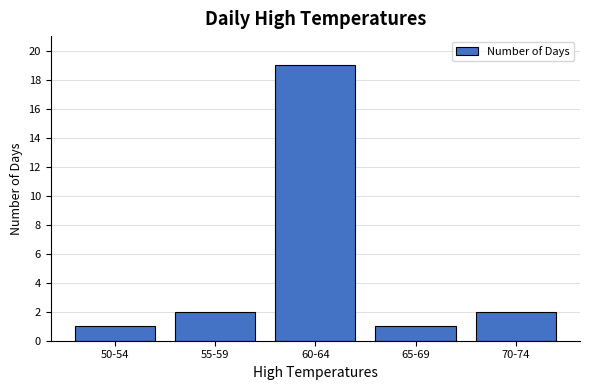

Reading left to right, transcribe all the data shown in this chart.

50-54=1	55-59=2	60-64=19	65-69=1	70-74=2